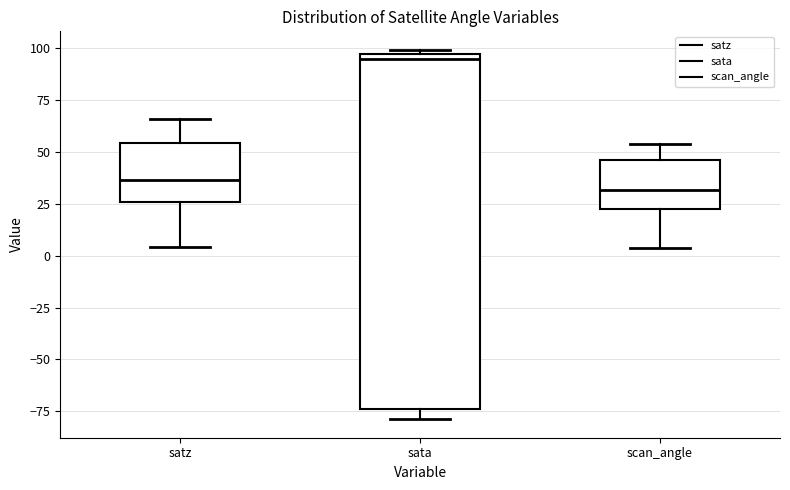

Reading left to right, read every box against the y-axis: the position of its median line, the range the box covers, and the ends of its whiskers. The values are not printed on the chart, so give them approximately, as read against the axis.

satz: median 35, box 25 to 55, whiskers 5 to 65
sata: median 95 (just below the box's upper edge), box -75 to 95, whiskers -80 to 100
scan_angle: median 30, box 20 to 45, whiskers 5 to 55